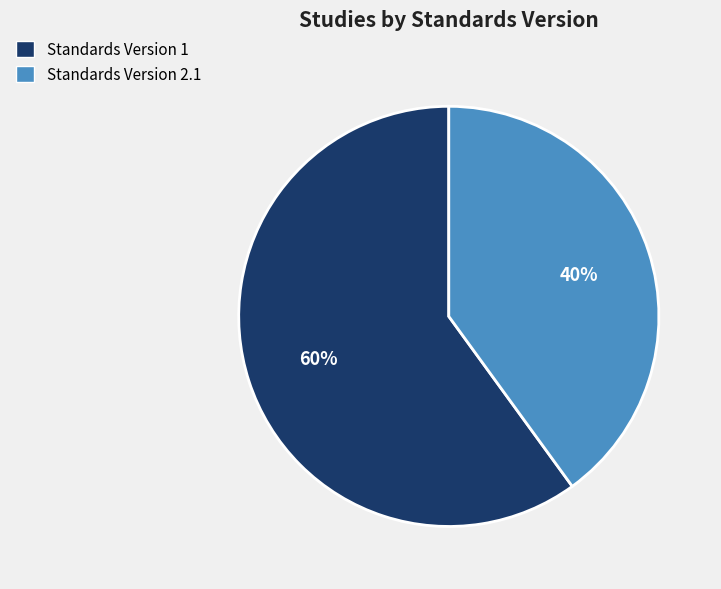

Does any single category account for the majority?

Yes